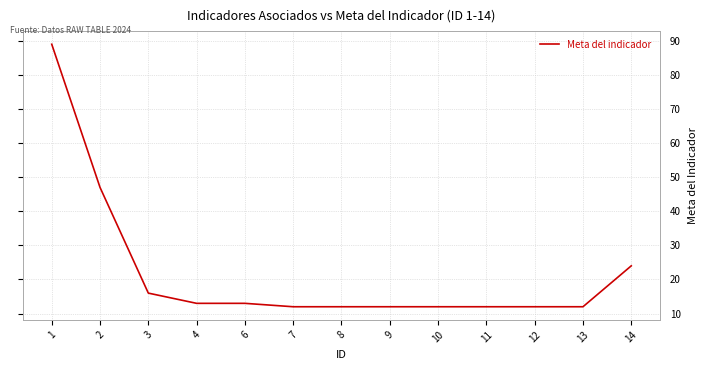

What is the greatest value displayed?

89